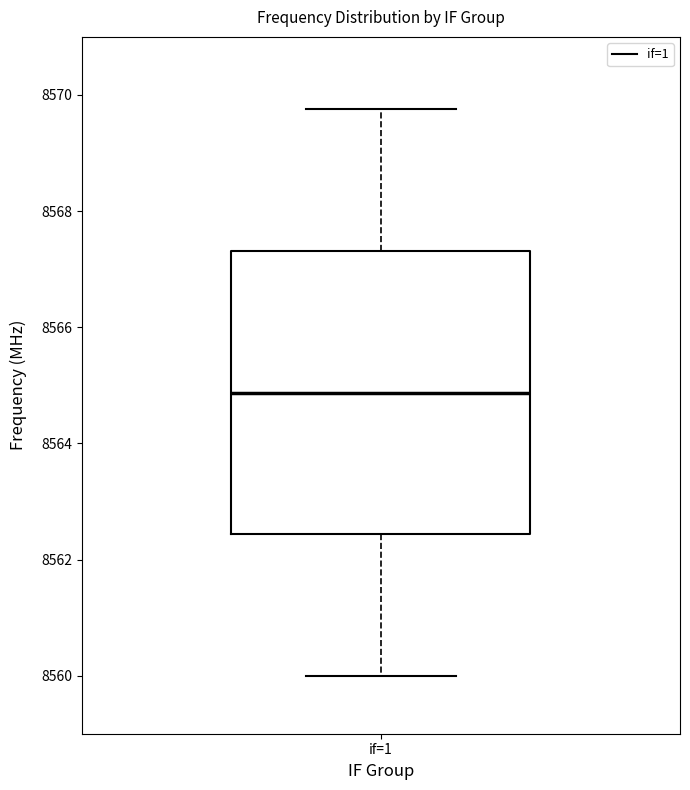

Where does the upper whisker of the box for if=1 end on the y-axis? The values are not printed on the chart, so give them approximately, as read against the axis.

8569.8